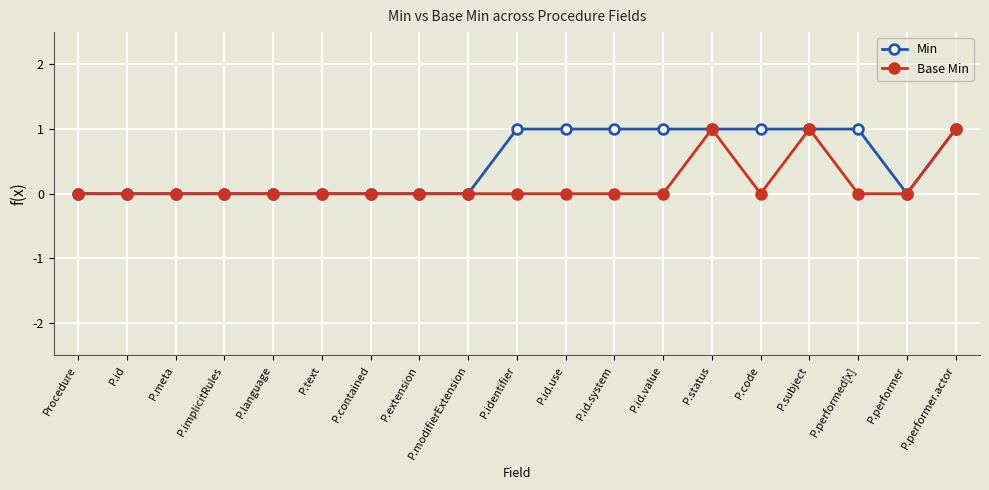

Which series has the largest total across all categories?

Min